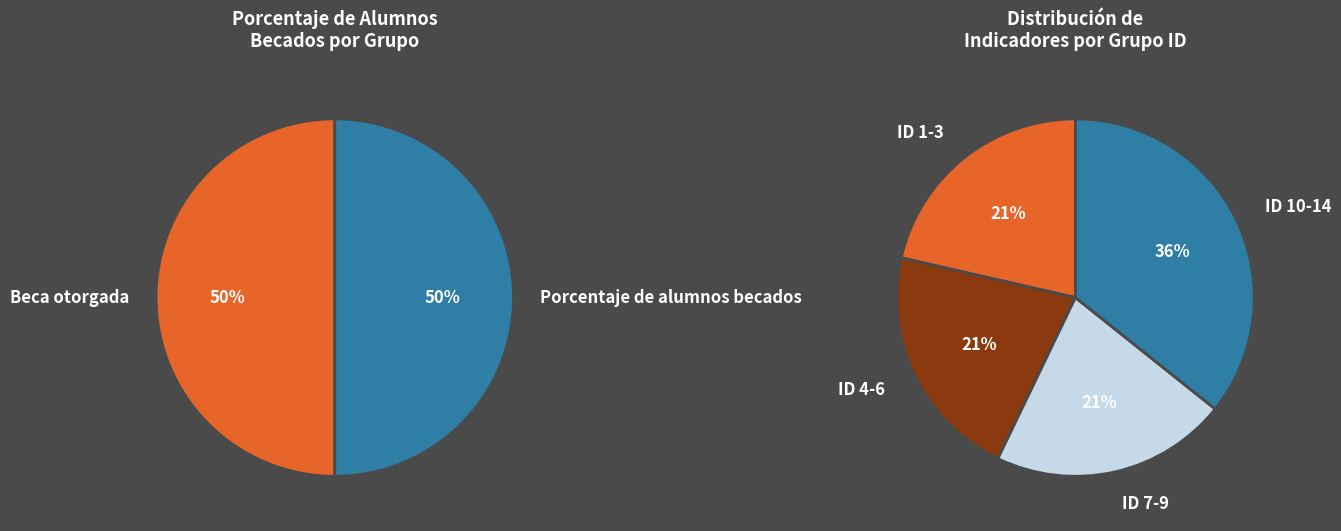

Is it true that 14 is 22% of the pie?

False